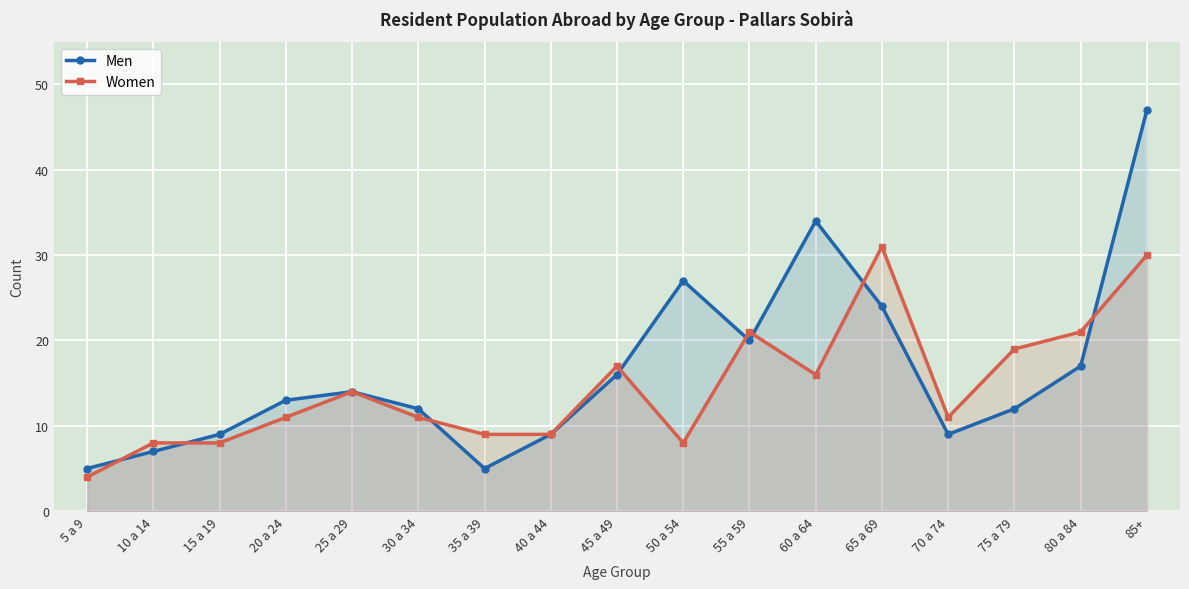

How many lines are shown in the chart?

2